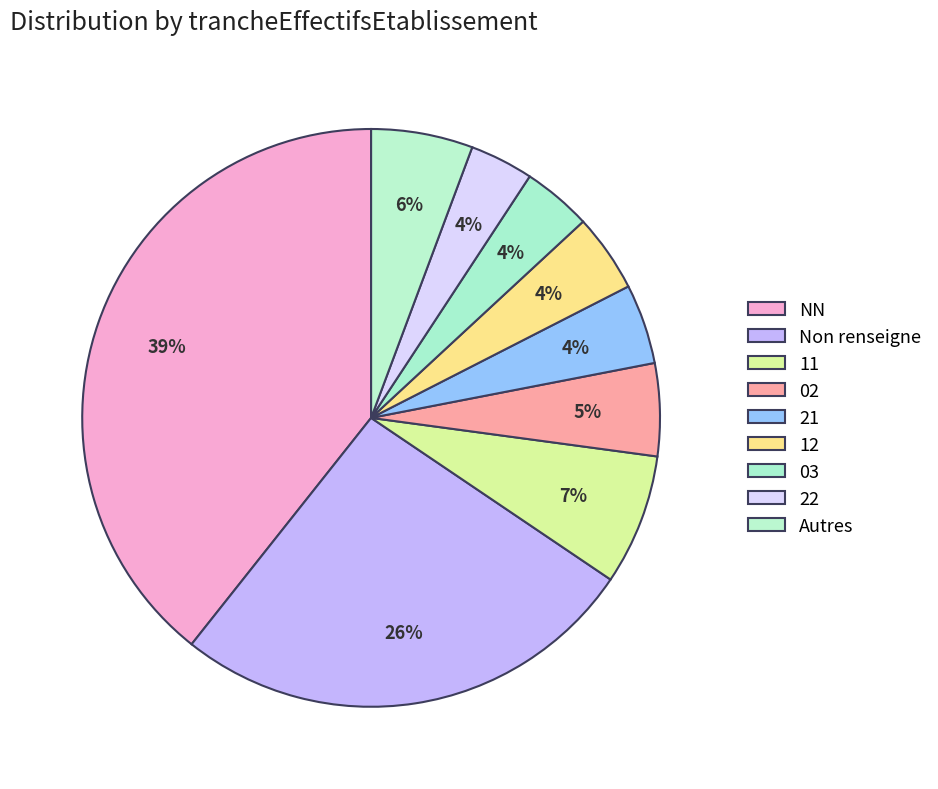

How many segments does this pie chart have?

9